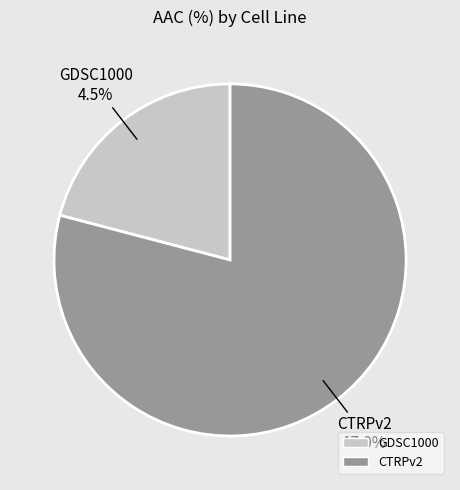

What is the majority slice?

CTRPv2